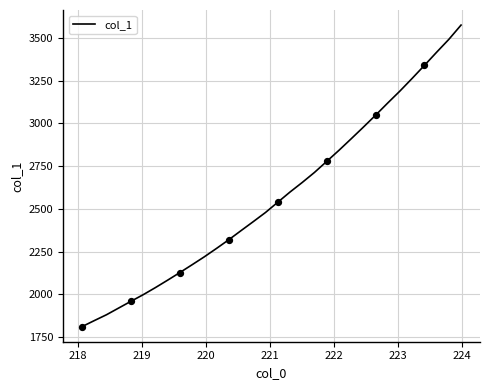

What is the difference between the maximum and minimum values?

1763.8